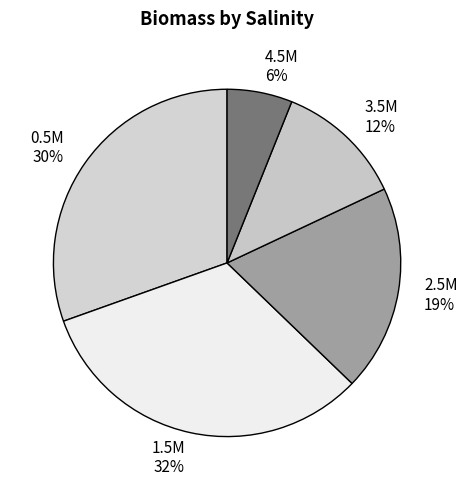

To the nearest percent, what is the combined percentage of 1.5M and 3.5M?

44%